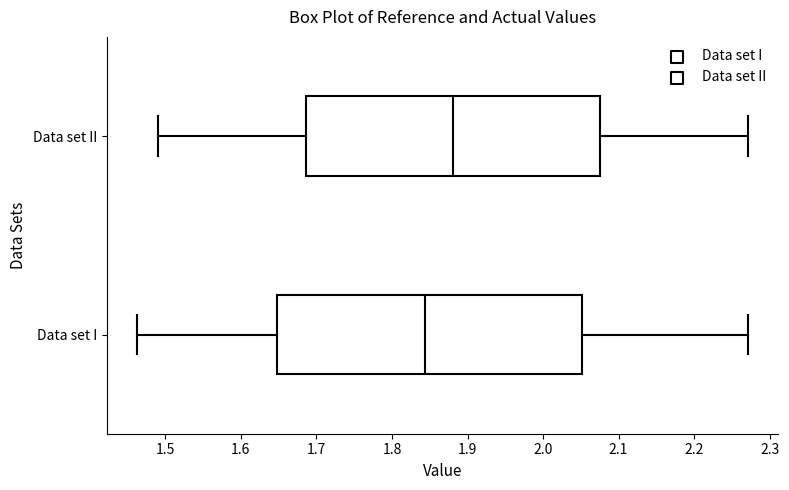

Where does the right whisker of the box for Data set II end on the x-axis? The values are not printed on the chart, so give them approximately, as read against the axis.

2.27